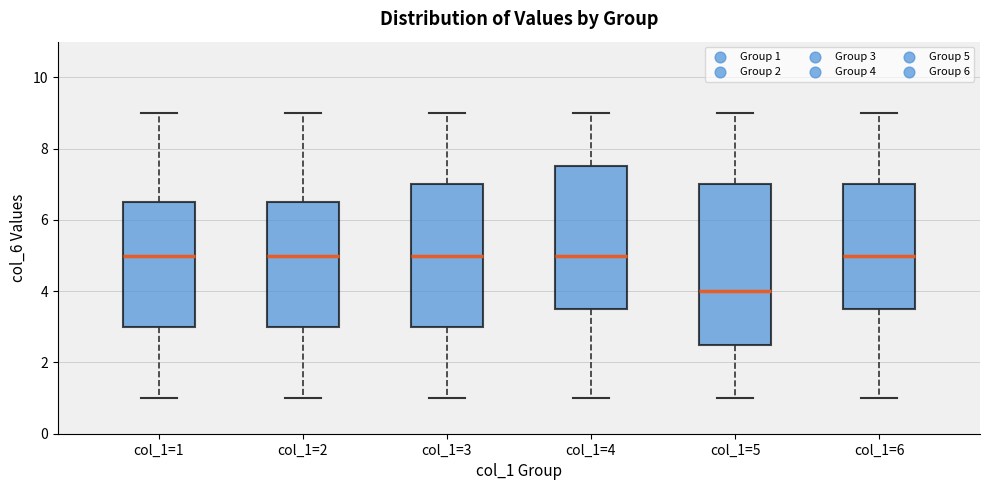

Comparing the boxes themselves (not the whiskers), which one is the tallest?

col_1=5